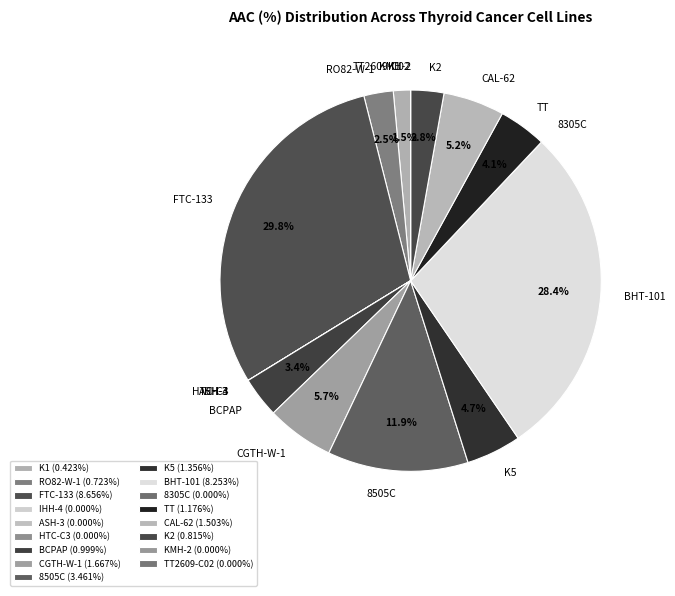

Approximately how many times larger is the value at CAL-62 compared to 8505C?

0.4